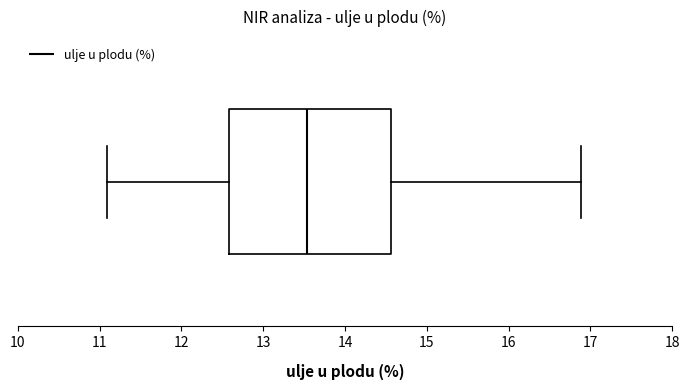

Transcribe this box plot: give where the median line is, the range the box spans, and where the two whiskers end, as read against the x-axis. The values are not printed on the chart, so give them approximately, as read against the axis.

median 13.5, box 12.6 to 14.6, whiskers 11.1 to 16.9